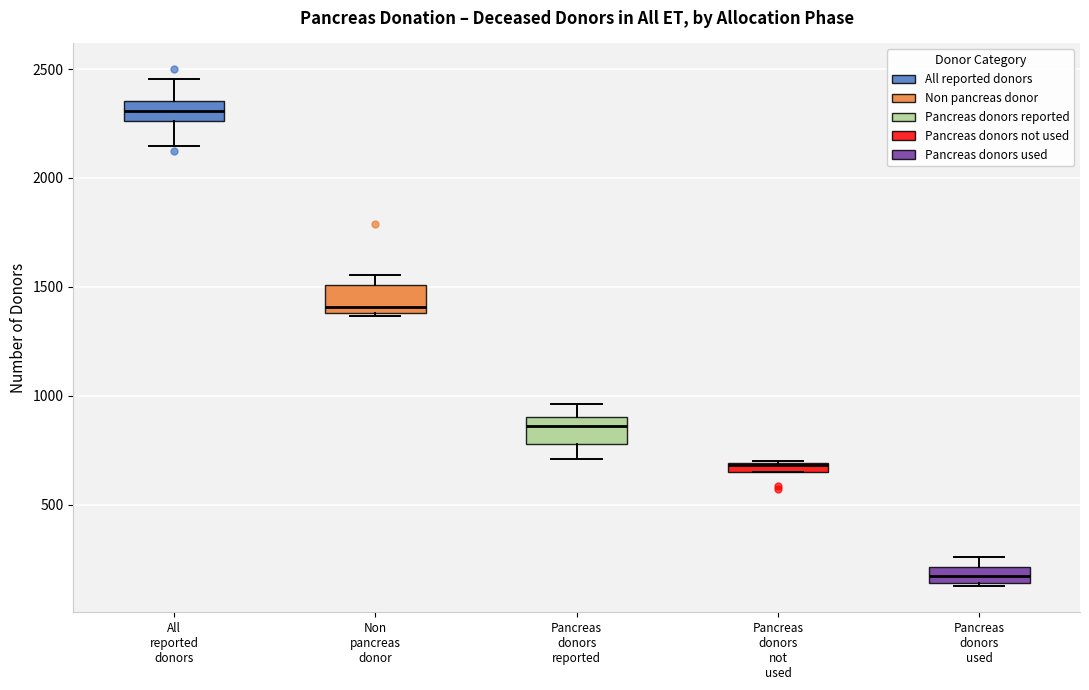

Which box has the lowest median line?

Pancreas donors used